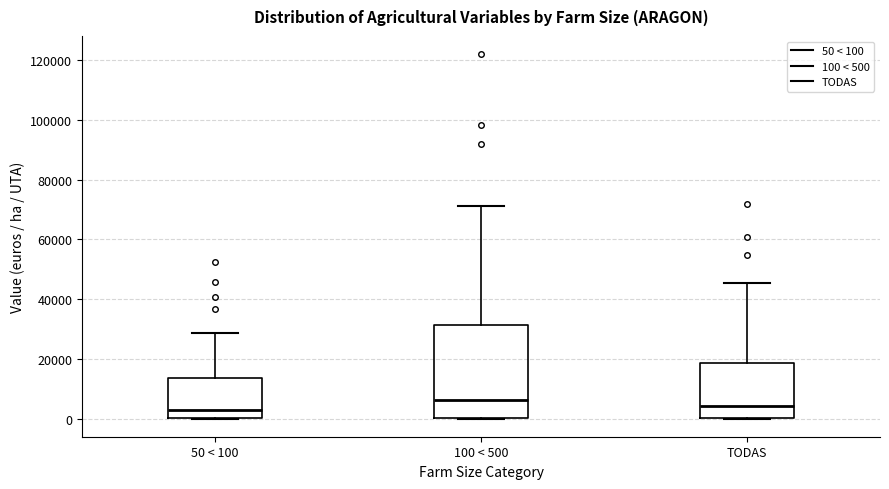

Which box's median line is the highest?

100 < 500